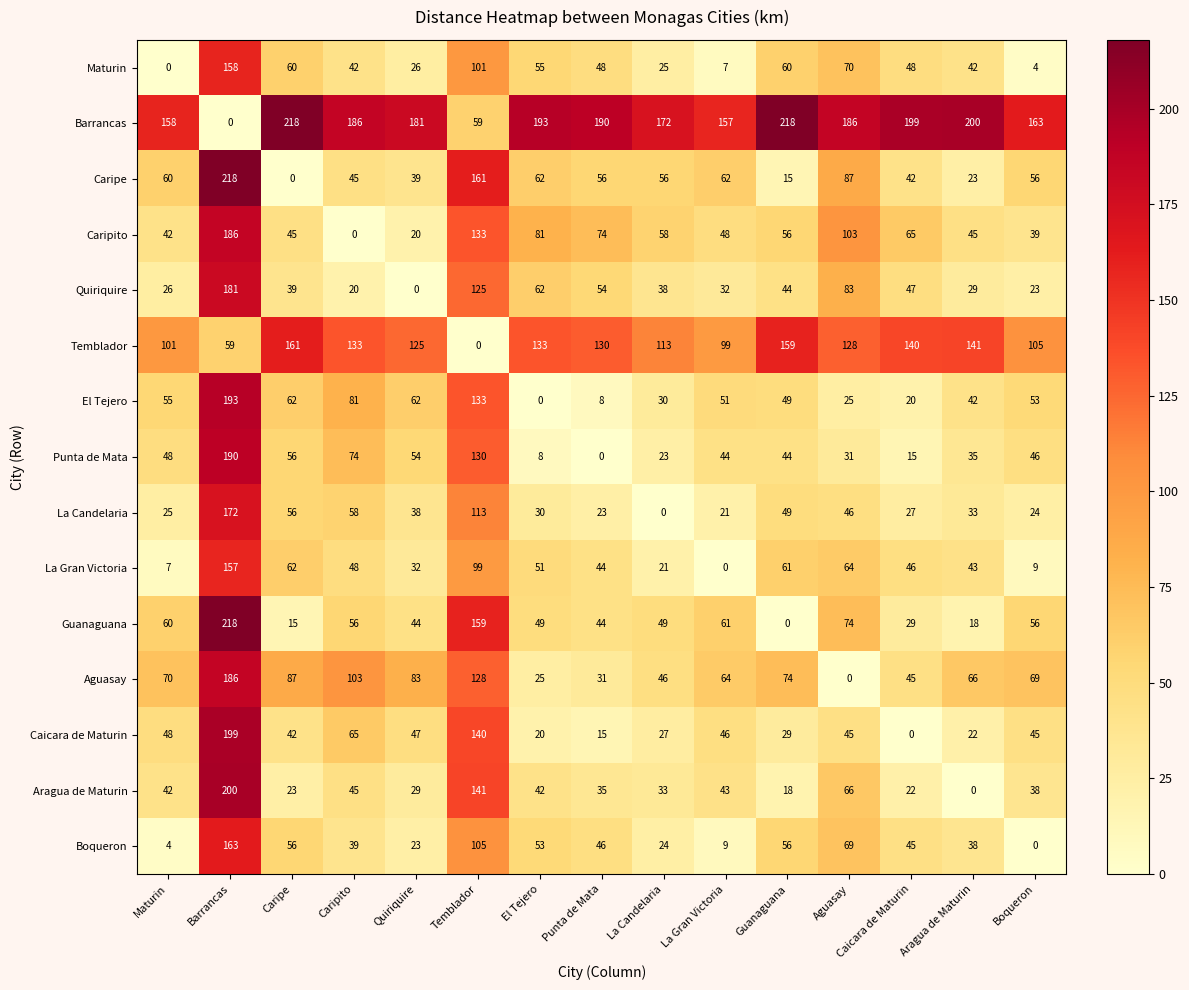

At Quiriquire, list the series in order from smallest to largest.

Quiriquire, Caripito, Boqueron, Maturin, Aragua de Maturin, La Gran Victoria, La Candelaria, Caripe, Guanaguana, Caicara de Maturin, Punta de Mata, El Tejero, Aguasay, Temblador, Barrancas